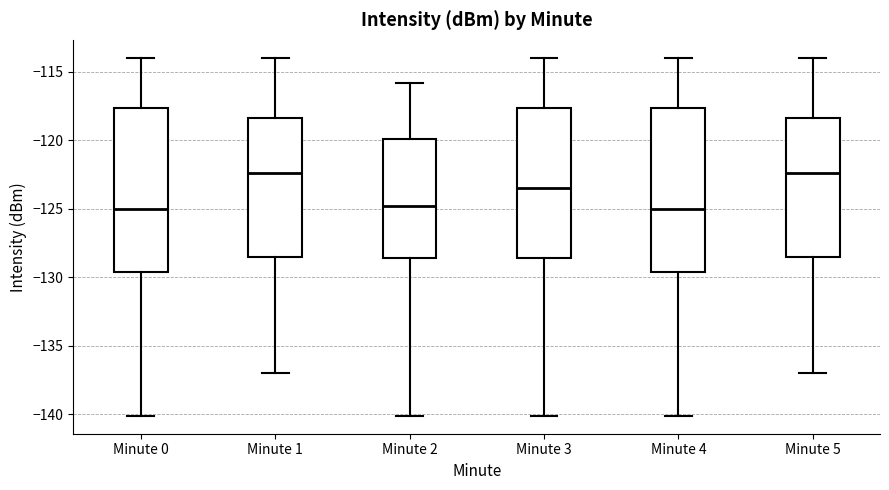

Reading left to right, transcribe this box plot: for each box, give where its median line is, the range the box spans, and where its two whiskers end, as read against the y-axis. The values are not printed on the chart, so give them approximately, as read against the axis.

Minute 0: median -125.0, box -129.5 to -117.5, whiskers -140.0 to -114.0
Minute 1: median -122.5, box -128.5 to -118.5, whiskers -137.0 to -114.0
Minute 2: median -125.0, box -128.5 to -120.0, whiskers -140.0 to -116.0
Minute 3: median -123.5, box -128.5 to -117.5, whiskers -140.0 to -114.0
Minute 4: median -125.0, box -129.5 to -117.5, whiskers -140.0 to -114.0
Minute 5: median -122.5, box -128.5 to -118.5, whiskers -137.0 to -114.0